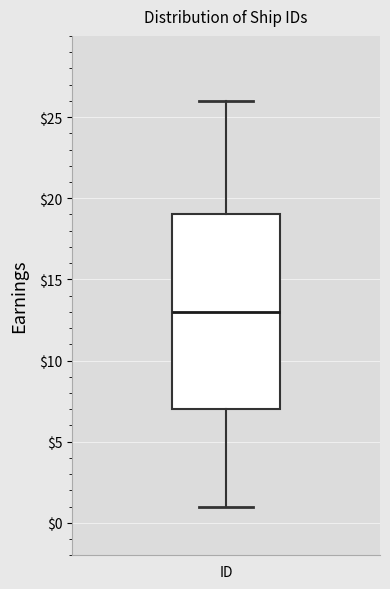

Transcribe this box plot: give where the median line is, the range the box spans, and where the two whiskers end, as read against the y-axis. The values are not printed on the chart, so give them approximately, as read against the axis.

median 13, box 7 to 19, whiskers 1 to 26